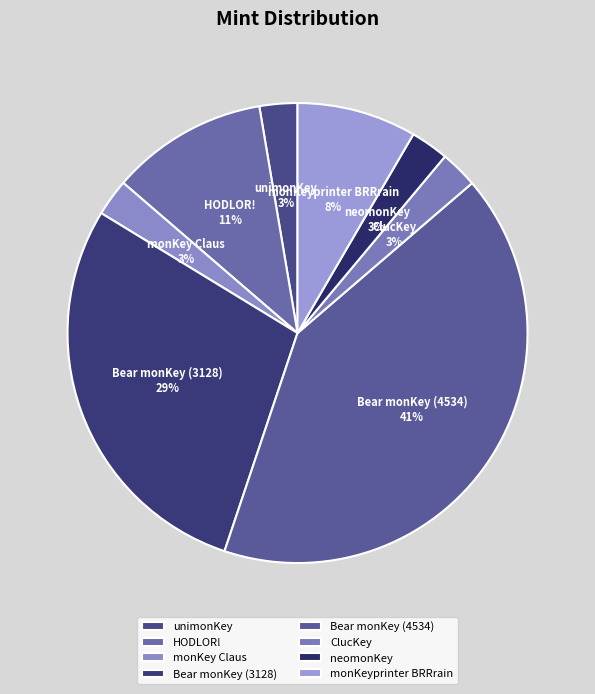

Does HODLOR! represent more than half of the total?

No